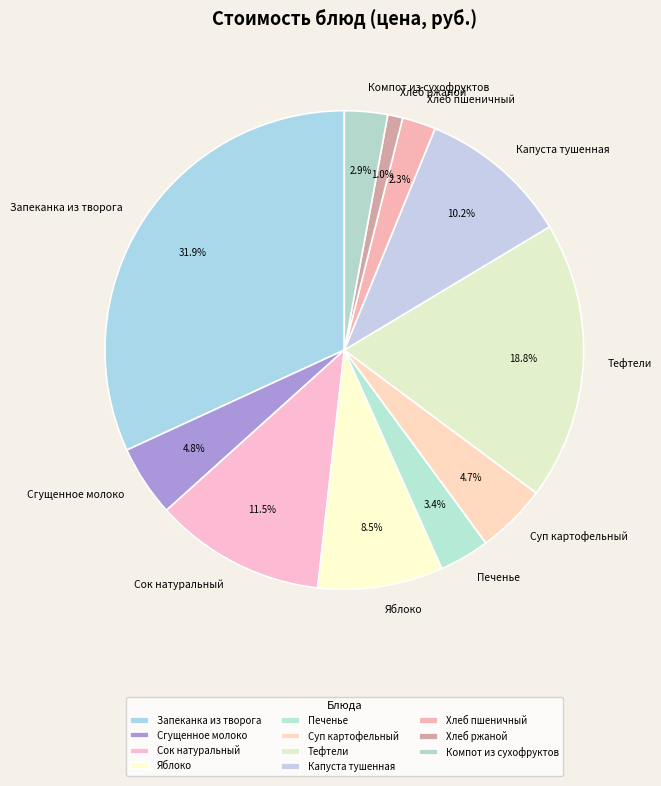

What percentage is NOT represented by Сгущенное молоко?

95.2%